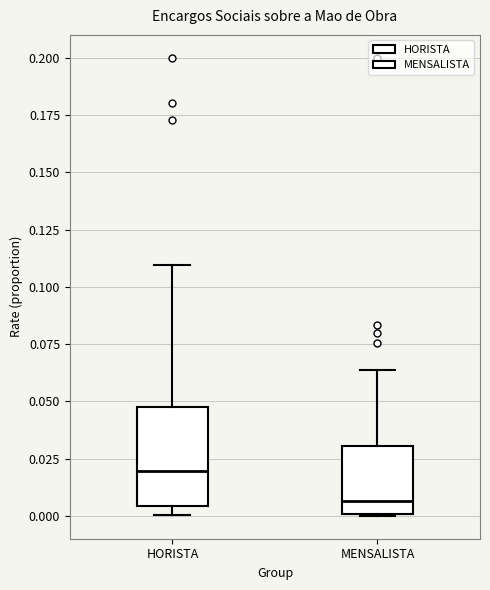

Which box's median line is the highest?

HORISTA